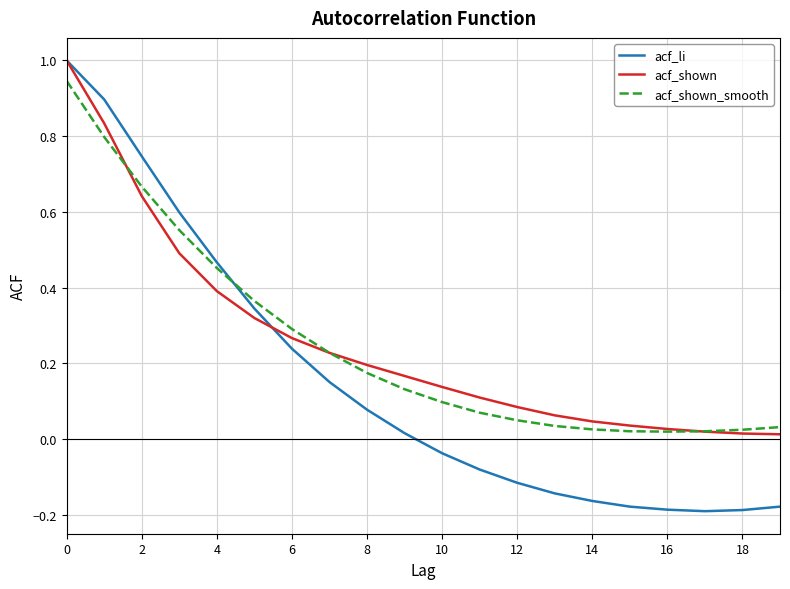

Which series has the largest range (max minus min)?

acf_li